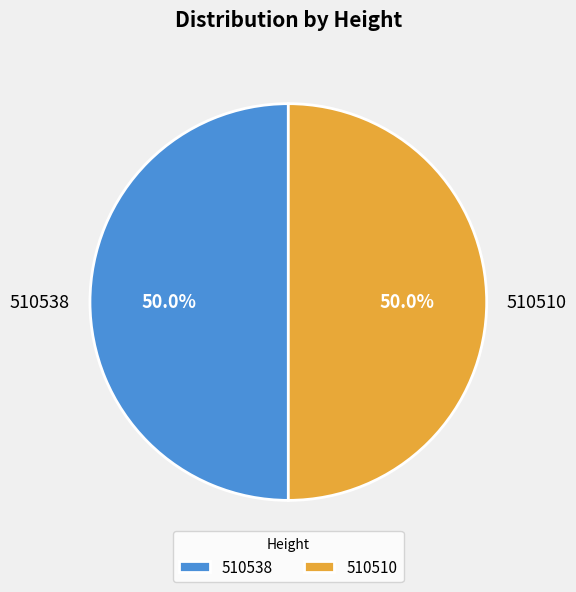

What is the ratio of the value at 510510 to the value at 510538?

1.0